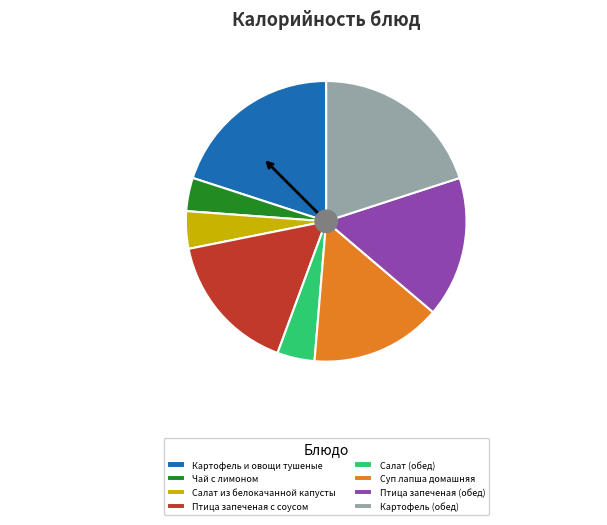

The Картофель (обед) slice represents 30% of the pie. True or false?

False